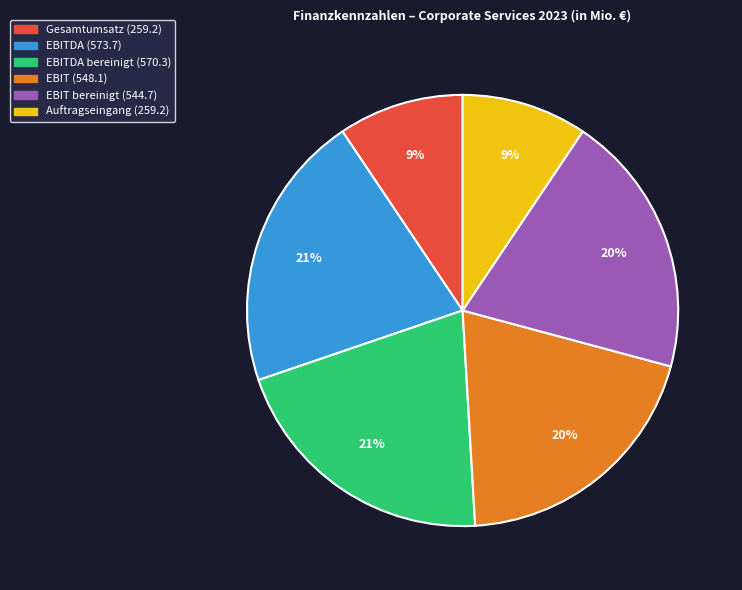

Is there a majority slice in this chart?

No